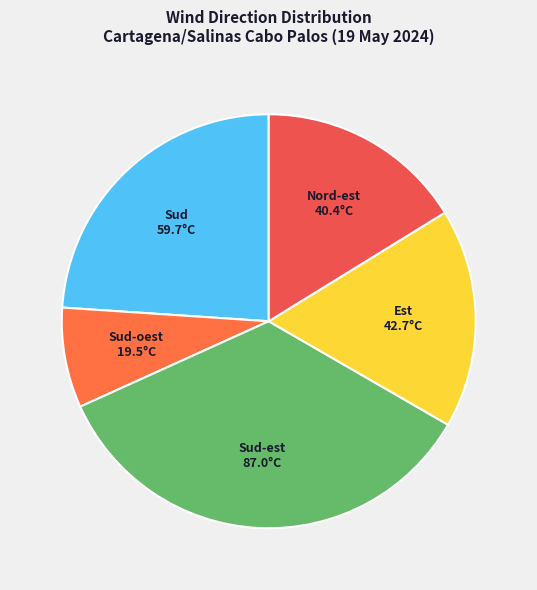

What is the largest slice in the pie chart?

Sud-est